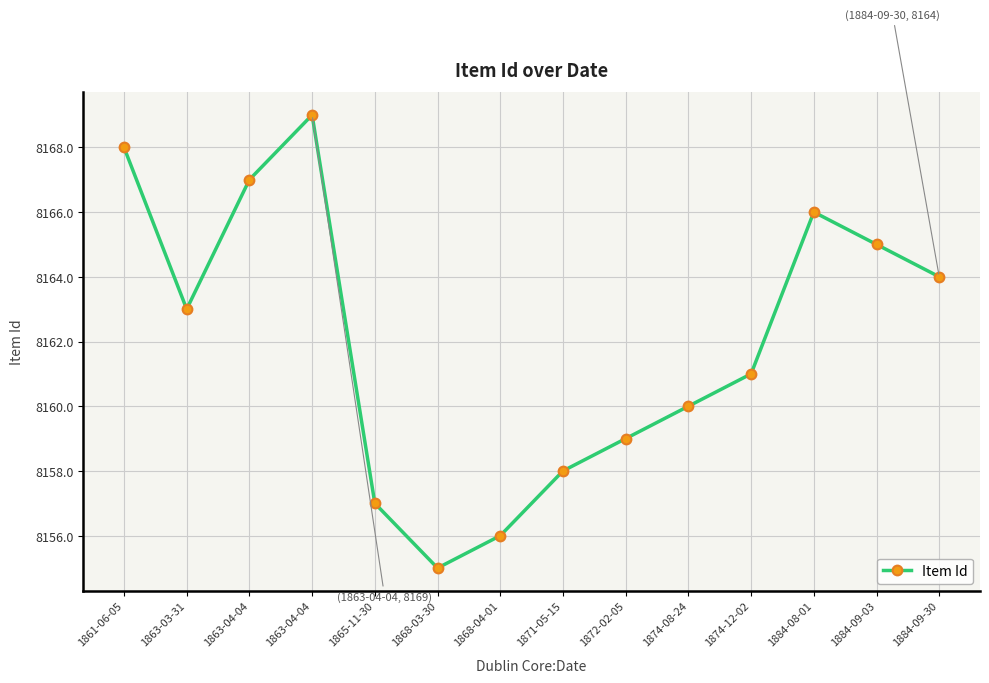

What is the change in value from 1871-05-15 to 1874-08-24?

+2